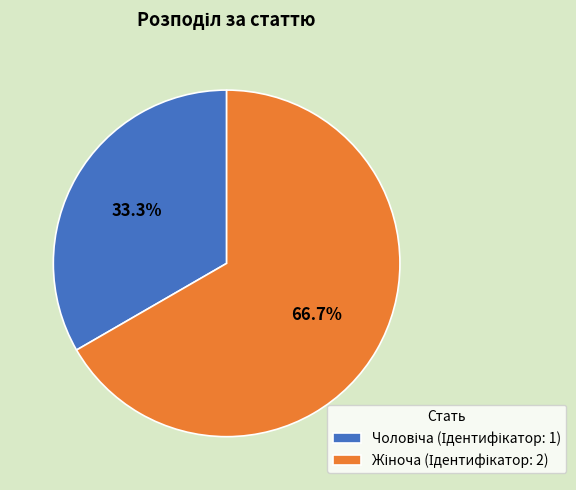

Is there any slice that represents more than half of the pie?

Yes